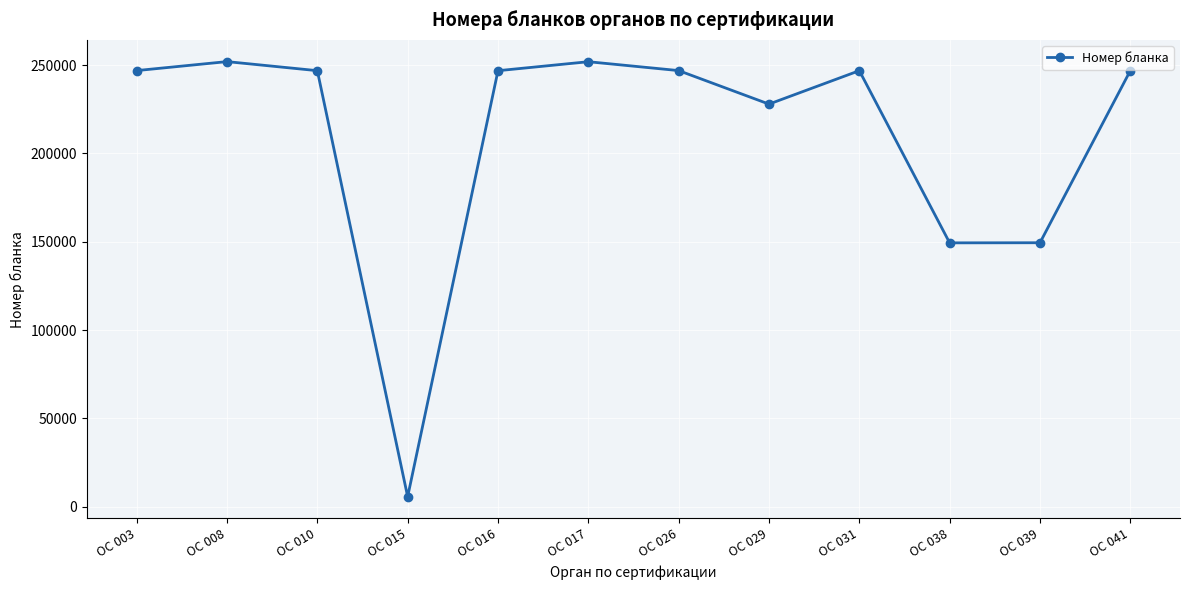

What value does the data have at ОС 017?

251907